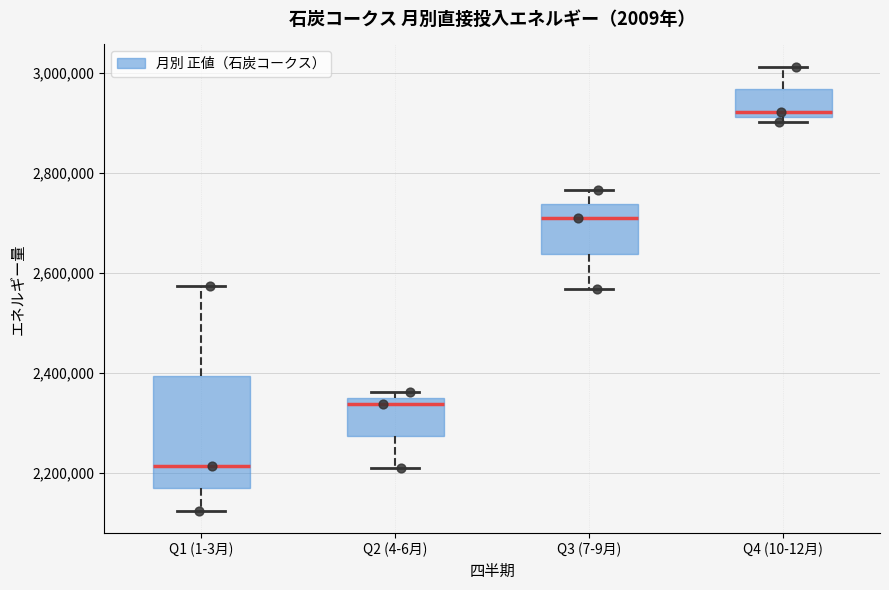

Reading left to right, transcribe this box plot: for each box, give where its median line is, the range the box spans, and where its two whiskers end, as read against the y-axis. The values are not printed on the chart, so give them approximately, as read against the axis.

Q1 (1-3月): median 2220000, box 2160000 to 2400000, whiskers 2120000 to 2580000
Q2 (4-6月): median 2340000 (just below the box's upper edge), box 2280000 to 2340000, whiskers 2200000 to 2360000
Q3 (7-9月): median 2700000, box 2640000 to 2740000, whiskers 2560000 to 2760000
Q4 (10-12月): median 2920000 (just above the box's lower edge), box 2920000 to 2960000, whiskers 2900000 to 3020000